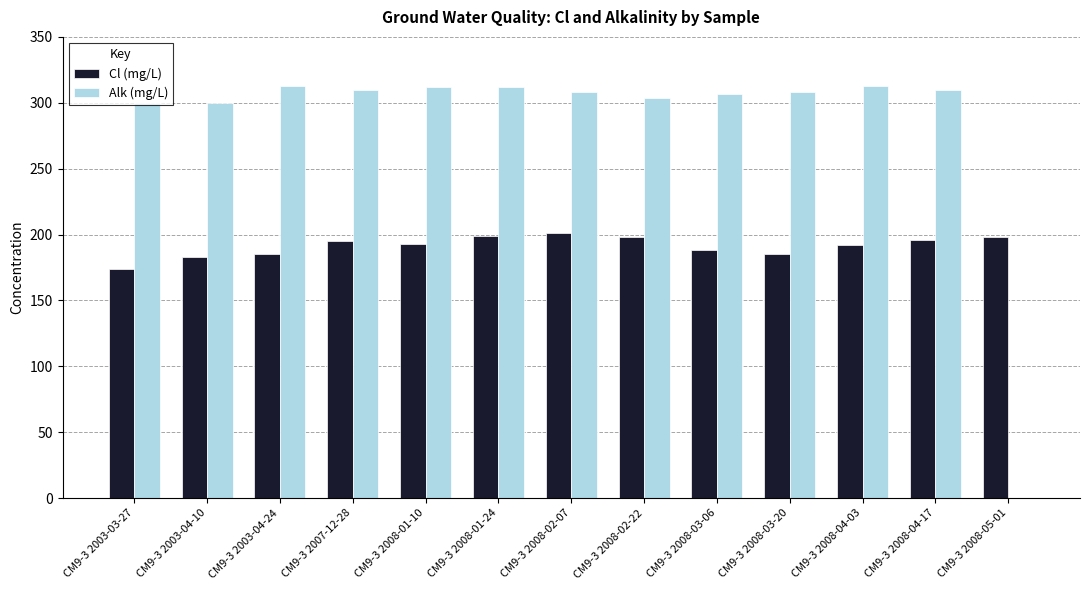

What is the highest value of the Cl (mg/L) series?

201